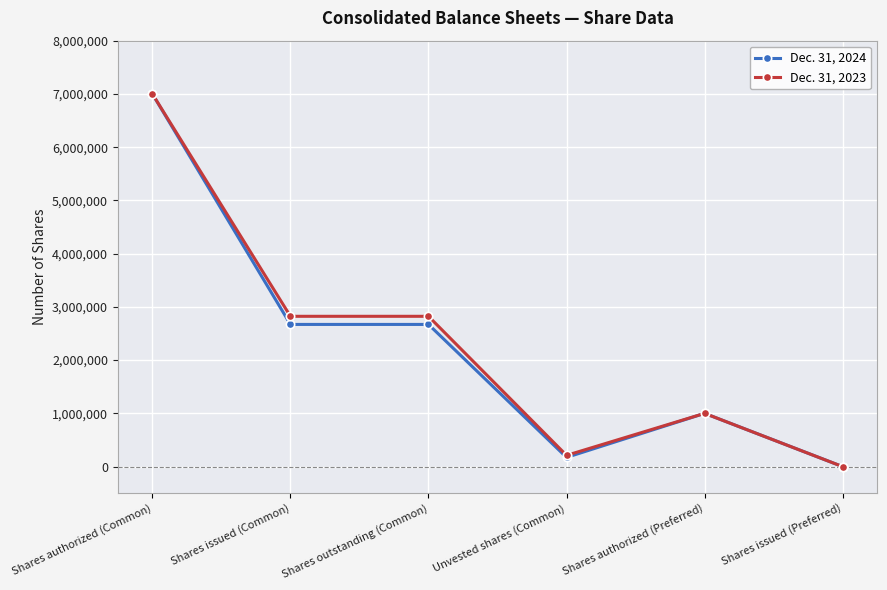

How many lines are shown in the chart?

2